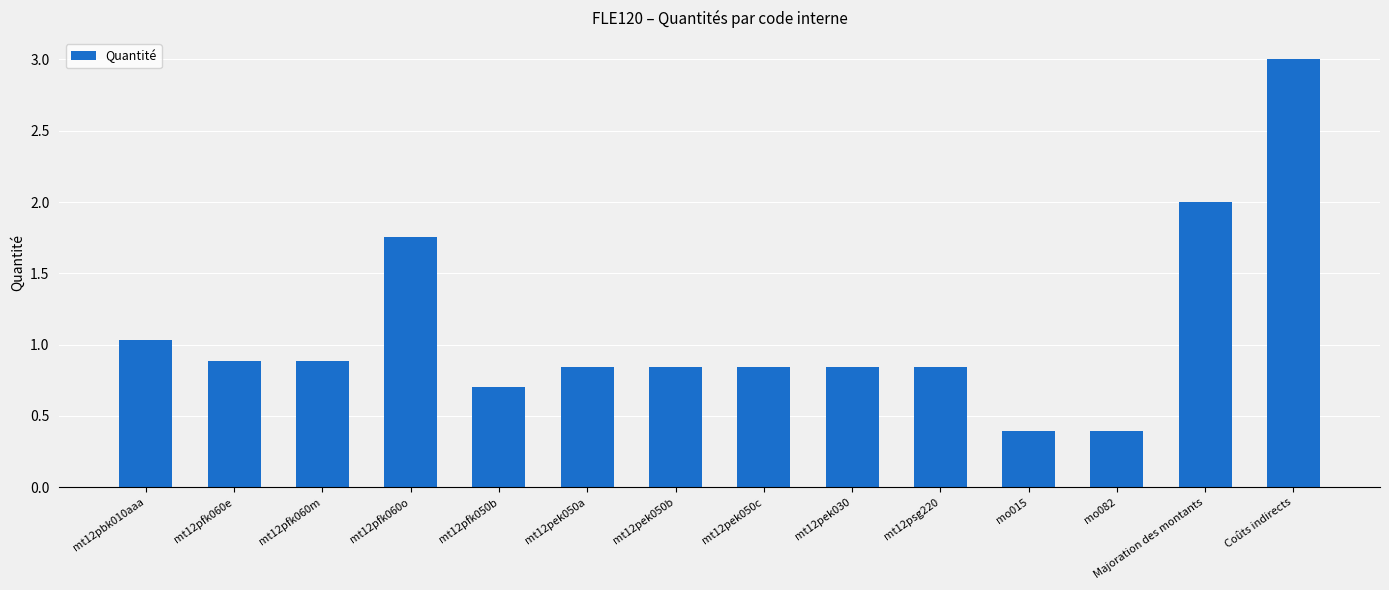

Which has a higher value, mt12pek050a or mo015?

mt12pek050a